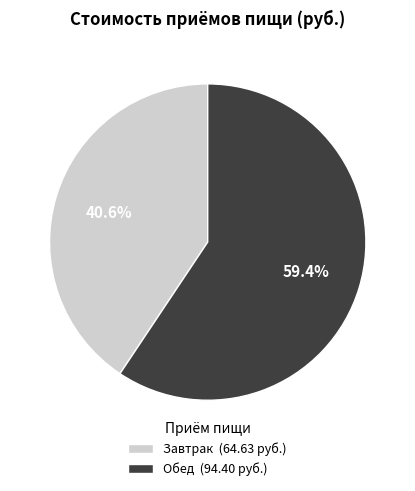

How many slices are in this pie chart?

2